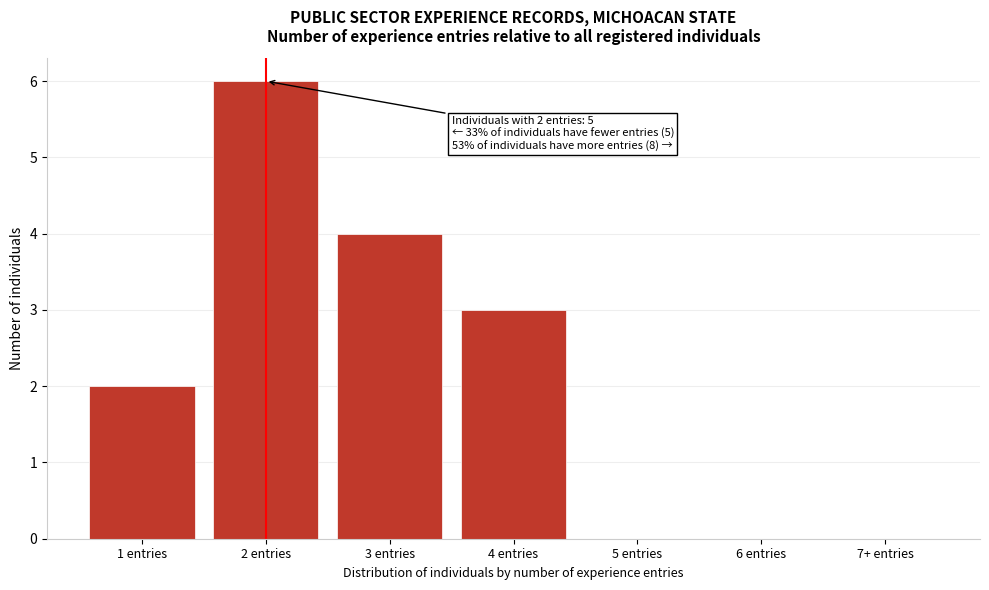

Reading left to right, extract all data points from this chart.

1 entries=2	2 entries=6	3 entries=4	4 entries=3	5 entries=0	6 entries=0	7+ entries=0